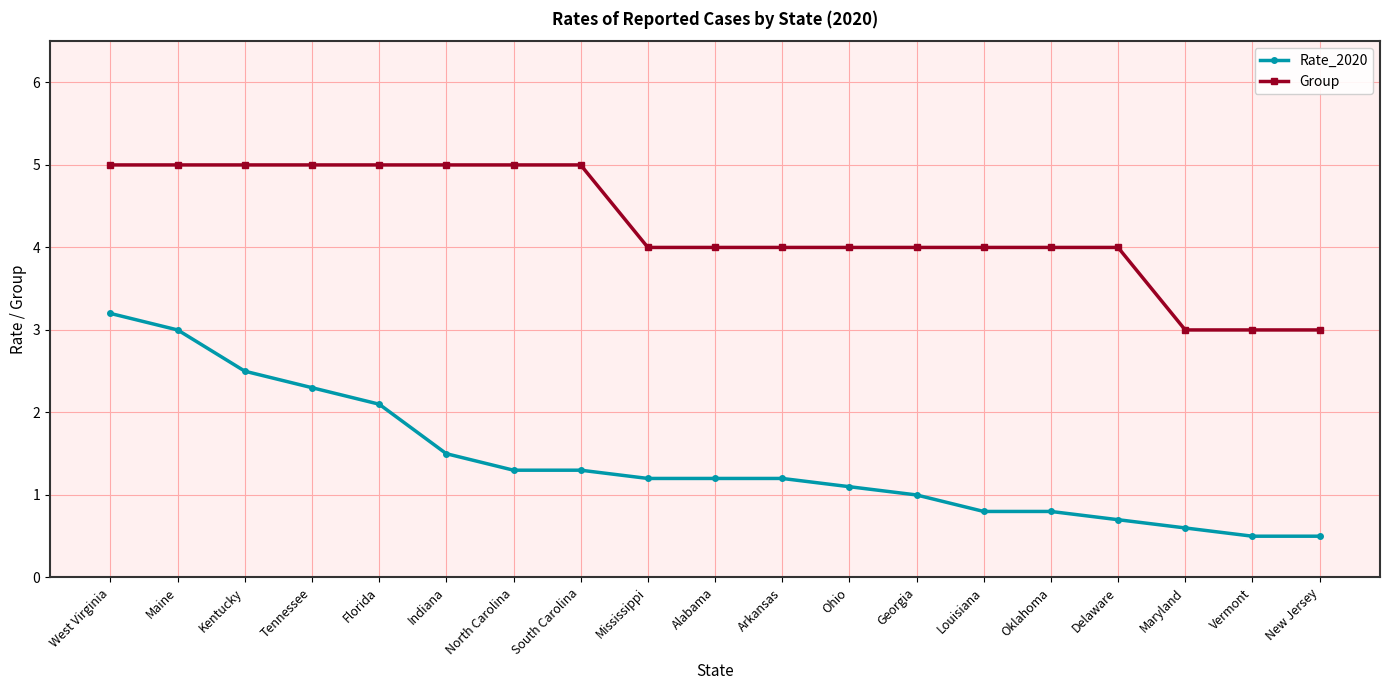

What is the lowest value of the Rate_2020 series?

0.5